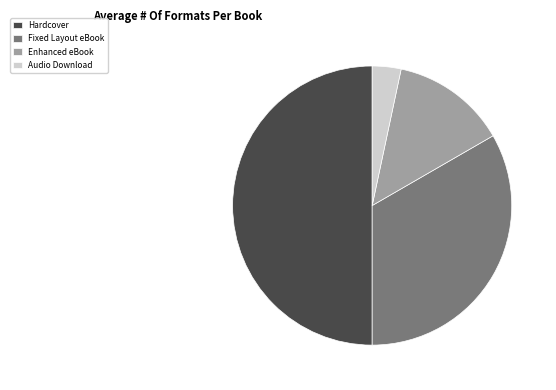

Is Fixed Layout eBook the majority of the pie?

No